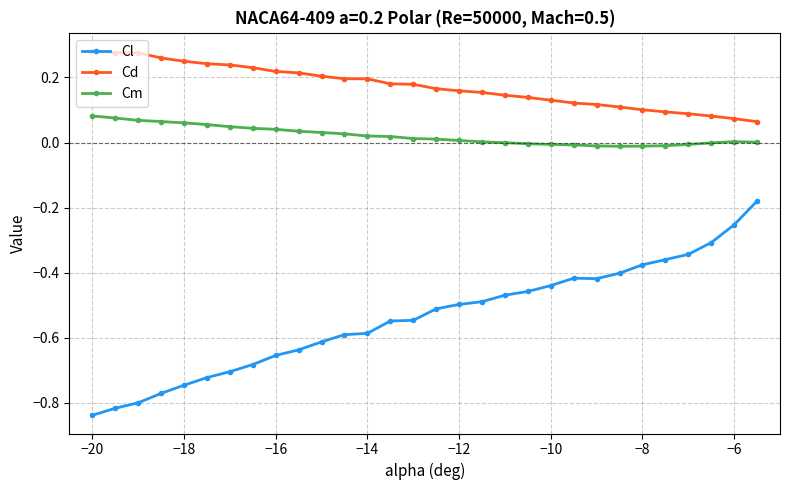

True or false: Cl has more than 0 points higher than both neighbors.

True